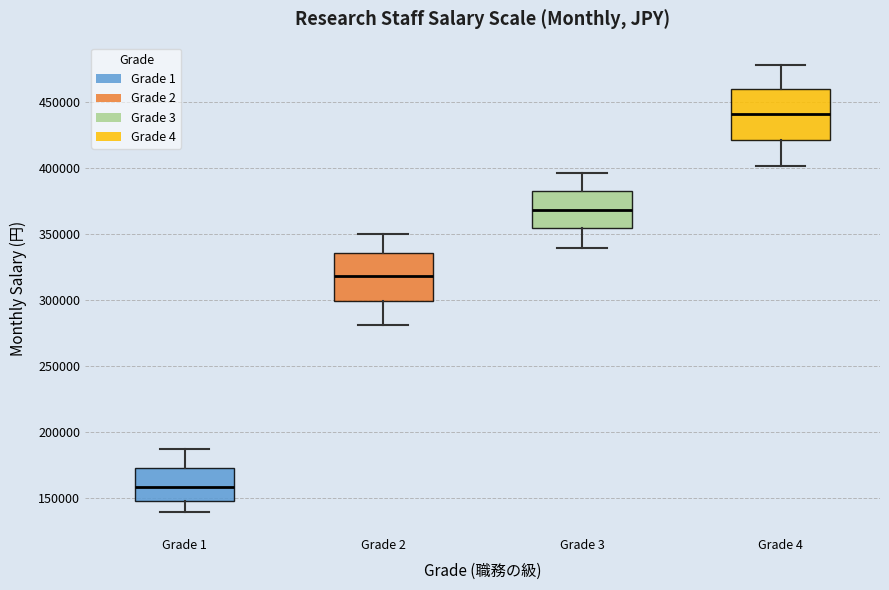

Where does the lower whisker of the box for Grade 4 end on the y-axis? The values are not printed on the chart, so give them approximately, as read against the axis.

400000